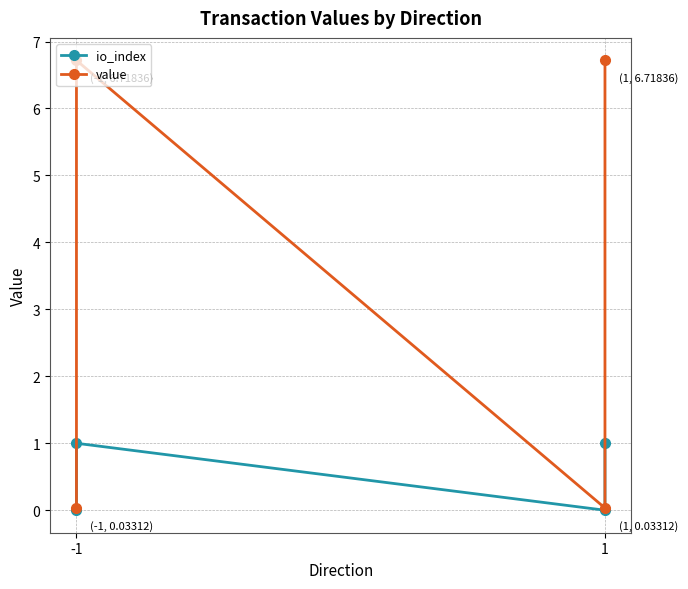

What are all the series names shown in the legend?

io_index, value